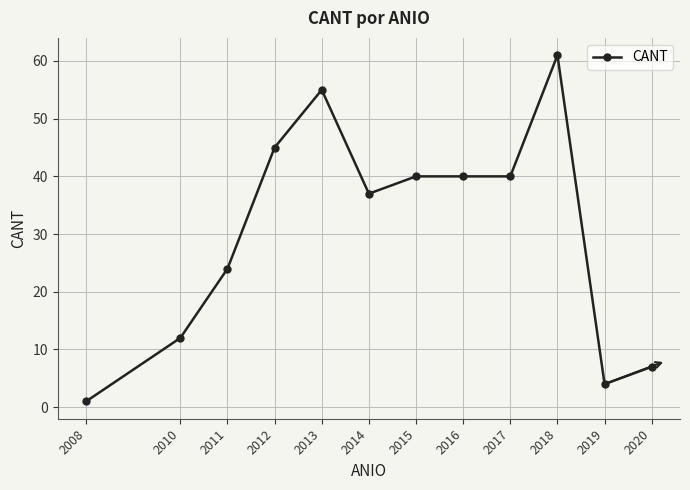

Where is the first local minimum?

2014